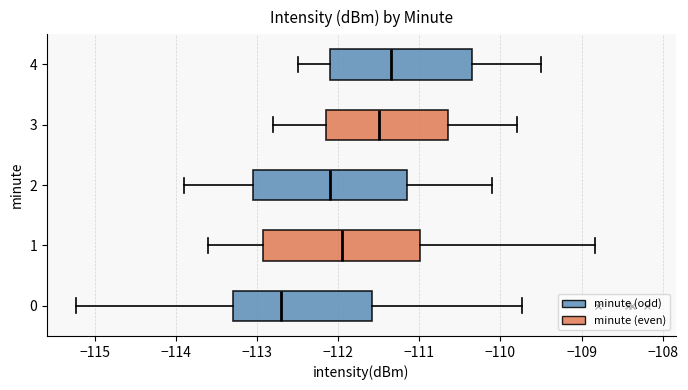

Reading bottom to top, read every box against the x-axis: the position of its median line, the range the box covers, and the ends of its whiskers. The values are not printed on the chart, so give them approximately, as read against the axis.

0: median -112.7, box -113.3 to -111.6, whiskers -115.2 to -109.7
1: median -111.9, box -112.9 to -111.0, whiskers -113.6 to -108.8
2: median -112.1, box -113.0 to -111.1, whiskers -113.9 to -110.1
3: median -111.5, box -112.1 to -110.6, whiskers -112.8 to -109.8
4: median -111.3, box -112.1 to -110.3, whiskers -112.5 to -109.5